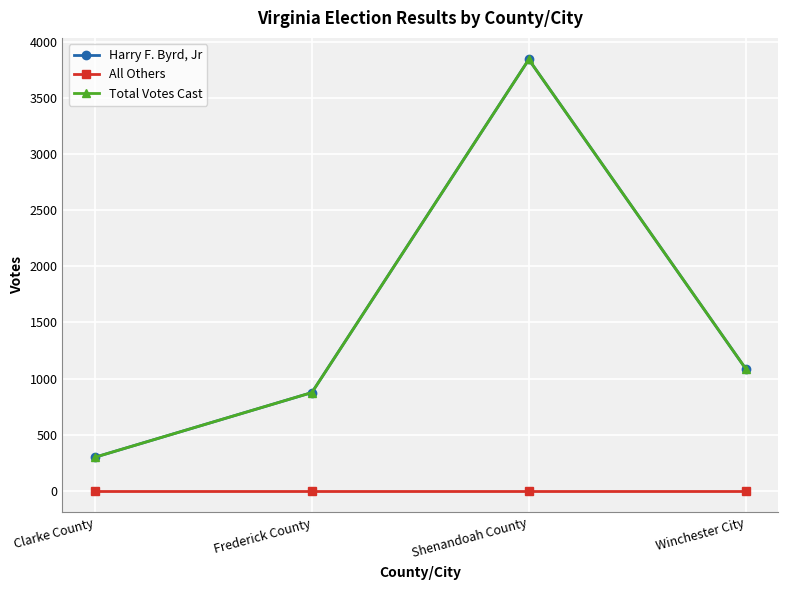

Does the chart have visible grid lines?

Yes